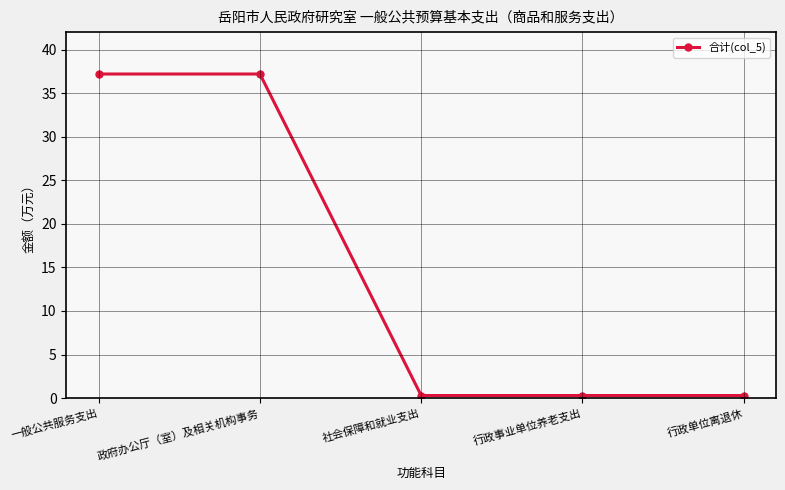

The chart shows a value of 37.2 at 政府办公厅（室）及相关机构事务. True or false?

True